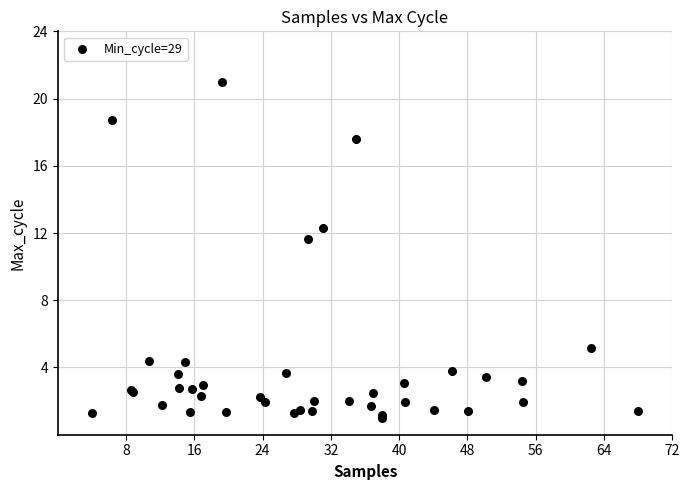

What Y value in the scatter plot is closest to 11?

11.6